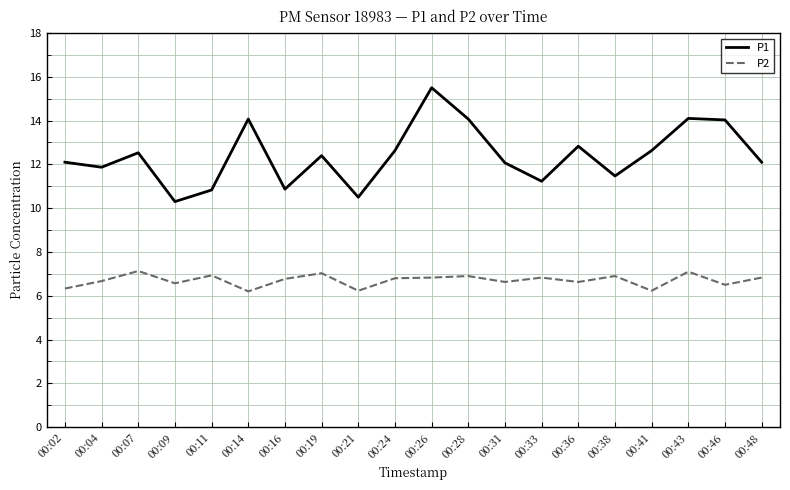

How many lines are shown in the chart?

2